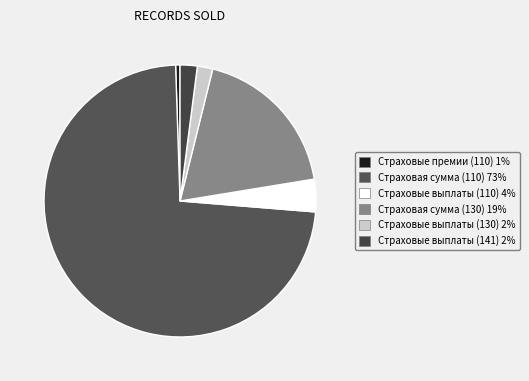

What is the smallest slice in the pie chart?

Страховые премии (110)